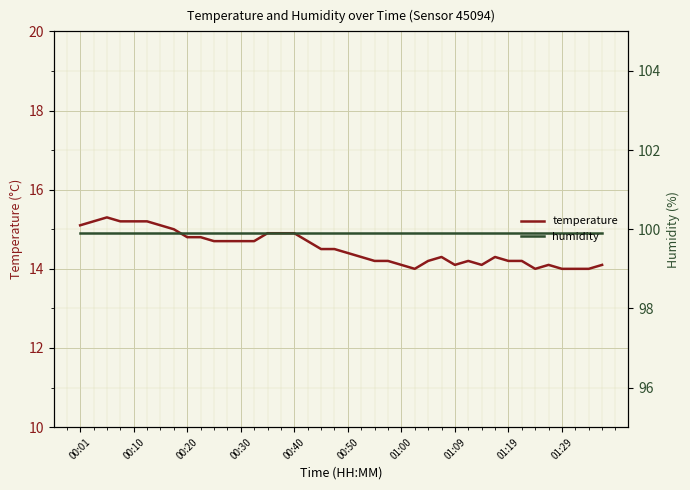

True or false: humidity has a value of 168.7 at 01:29.

False